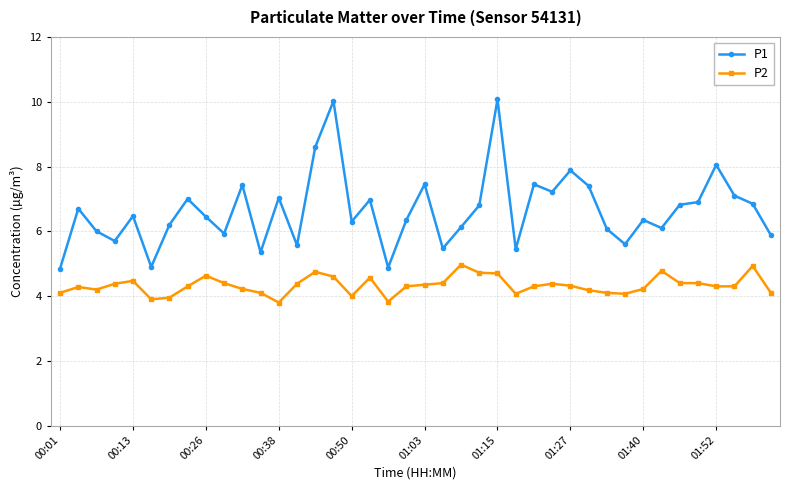

True or false: P1 and P2 cross at least once.

False